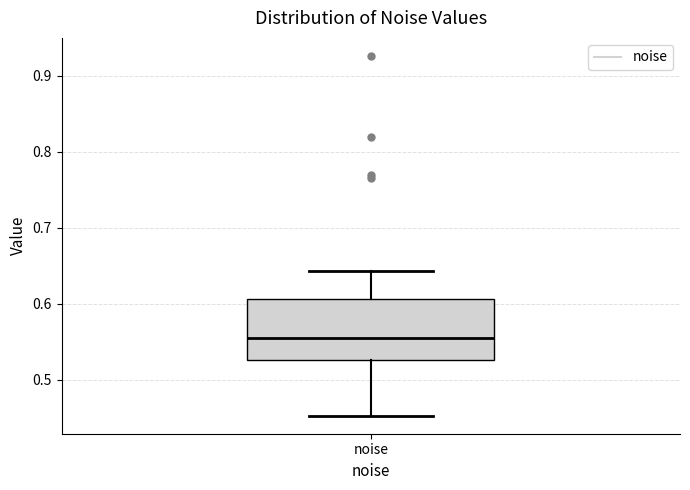

Where does the median line of the box for noise sit on the y-axis? The values are not printed on the chart, so give them approximately, as read against the axis.

0.56